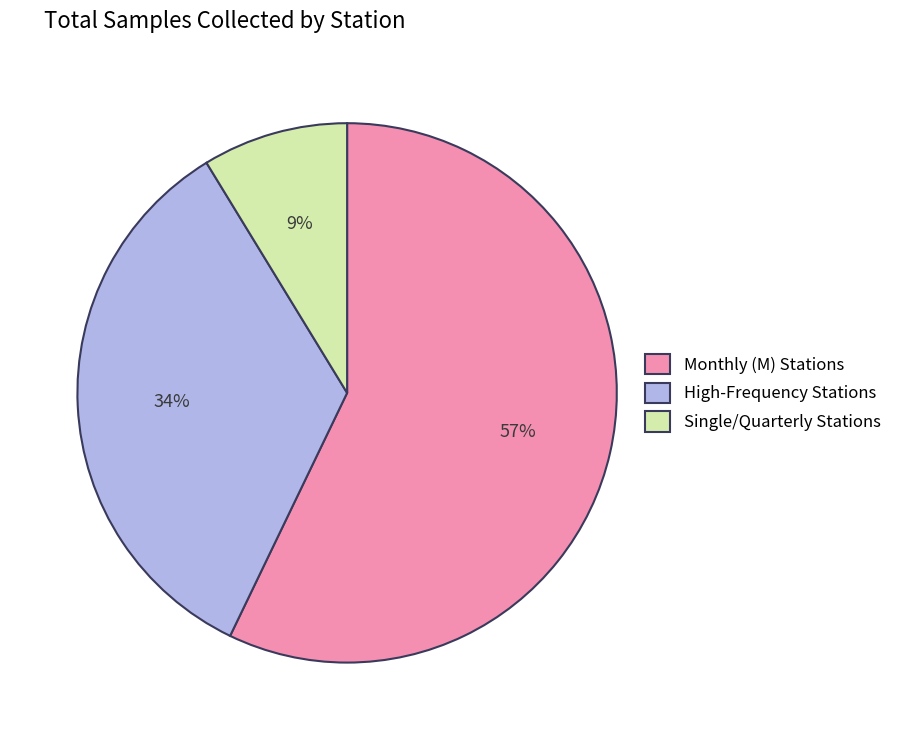

To the nearest percent, what portion does Single/Quarterly Stations represent?

9%